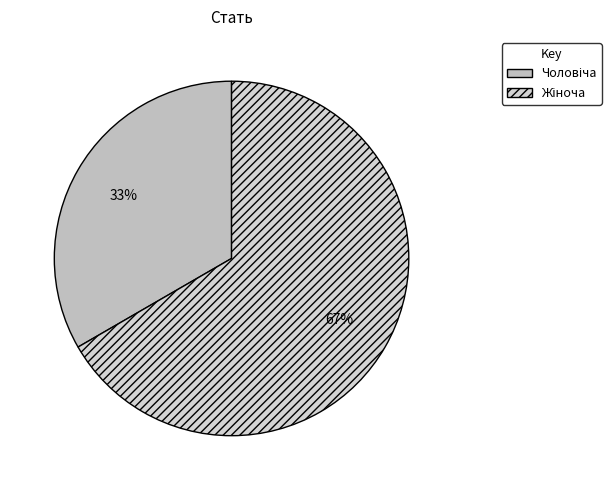

How many slices are in this pie chart?

2